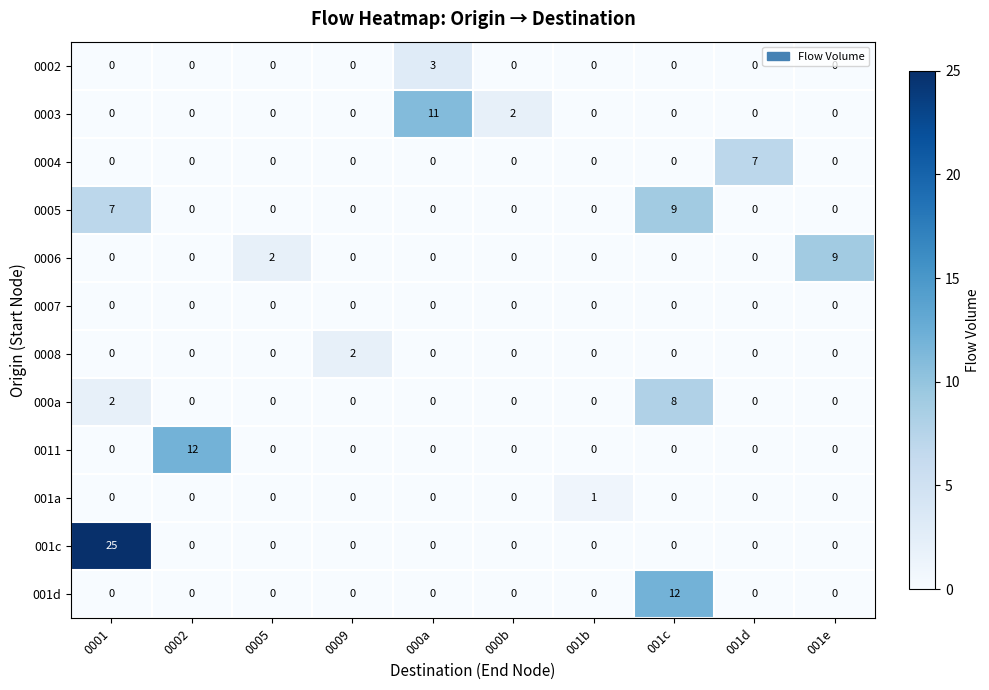

What is the difference between the maximum and minimum values in the 001d series?

12